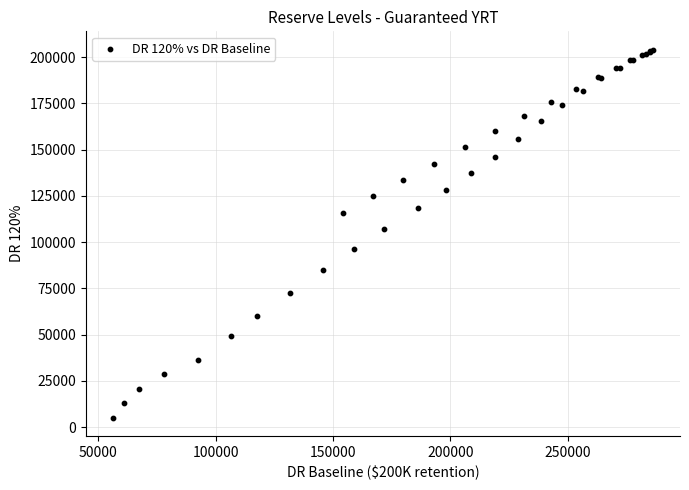

What Y value in the scatter plot is closest to 104536?

107126